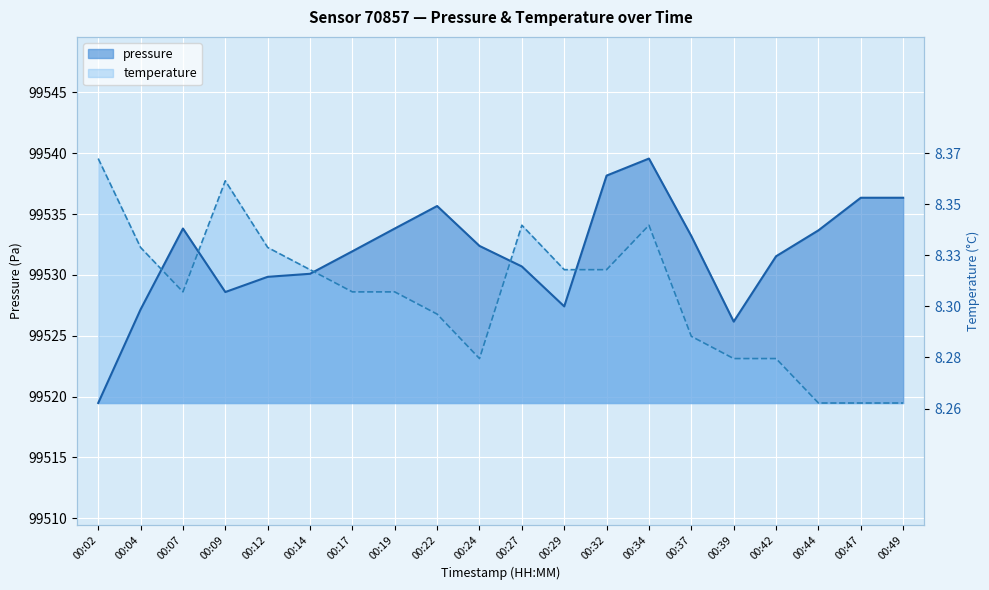

Where does the pressure series first go above 99532?

00:07